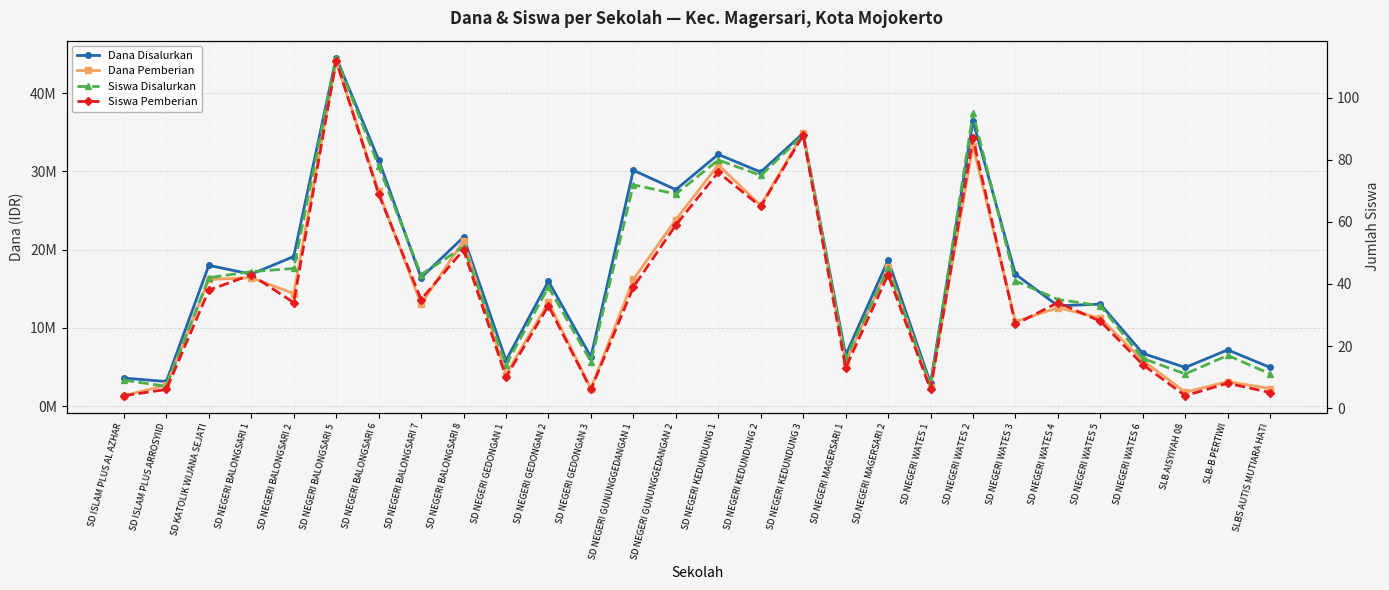

Rank the categories by Dana Disalurkan value from lowest to highest.

SD NEGERI WATES 1, SD ISLAM PLUS ARROSYIID, SD ISLAM PLUS AL AZHAR, SLB AISYIYAH 08, SLBS AUTIS MUTIARA HATI, SD NEGERI GEDONGAN 1, SD NEGERI GEDONGAN 3, SD NEGERI MAGERSARI 1, SD NEGERI WATES 6, SLB-B PERTIWI, SD NEGERI WATES 4, SD NEGERI WATES 5, SD NEGERI GEDONGAN 2, SD NEGERI BALONGSARI 7, SD NEGERI BALONGSARI 1, SD NEGERI WATES 3, SD KATOLIK WIJANA SEJATI, SD NEGERI MAGERSARI 2, SD NEGERI BALONGSARI 2, SD NEGERI BALONGSARI 8, SD NEGERI GUNUNGGEDANGAN 2, SD NEGERI KEDUNDUNG 2, SD NEGERI GUNUNGGEDANGAN 1, SD NEGERI BALONGSARI 6, SD NEGERI KEDUNDUNG 1, SD NEGERI KEDUNDUNG 3, SD NEGERI WATES 2, SD NEGERI BALONGSARI 5